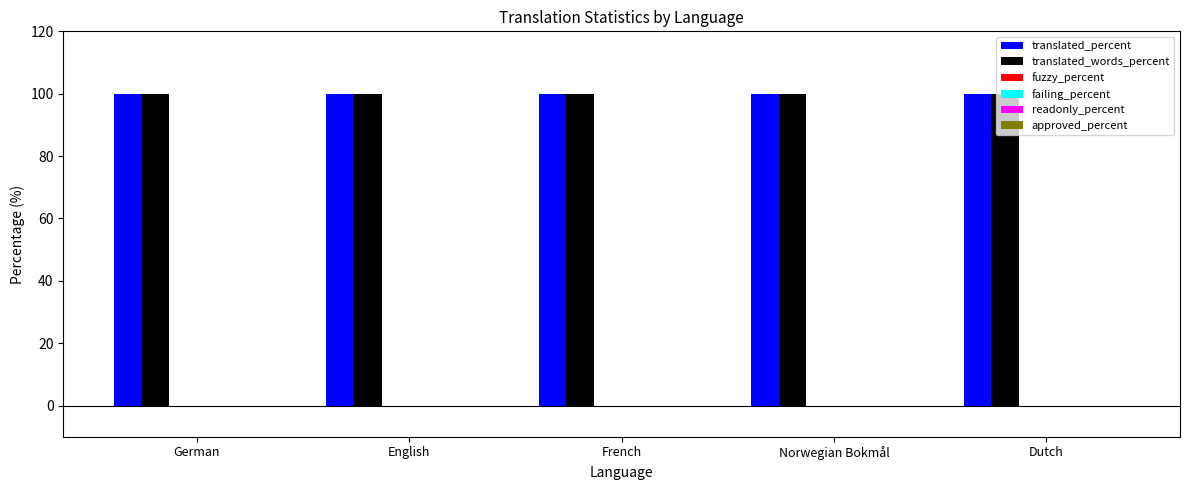

Reading left to right, extract all data points from this chart.

translated_percent: 100	100	100	100	100
translated_words_percent: 100	100	100	100	100
fuzzy_percent: 0	0	0	0	0
failing_percent: 0	0	0	0	0
readonly_percent: 0	0	0	0	0
approved_percent: 0	0	0	0	0